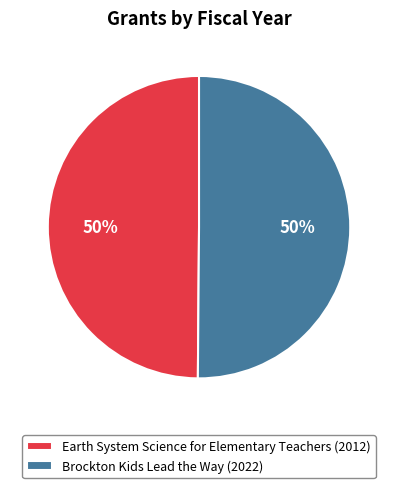

Do Earth System Science for Elementary Teachers (2012) and Brockton Kids Lead the Way (2022) together represent more than half of the pie?

Yes